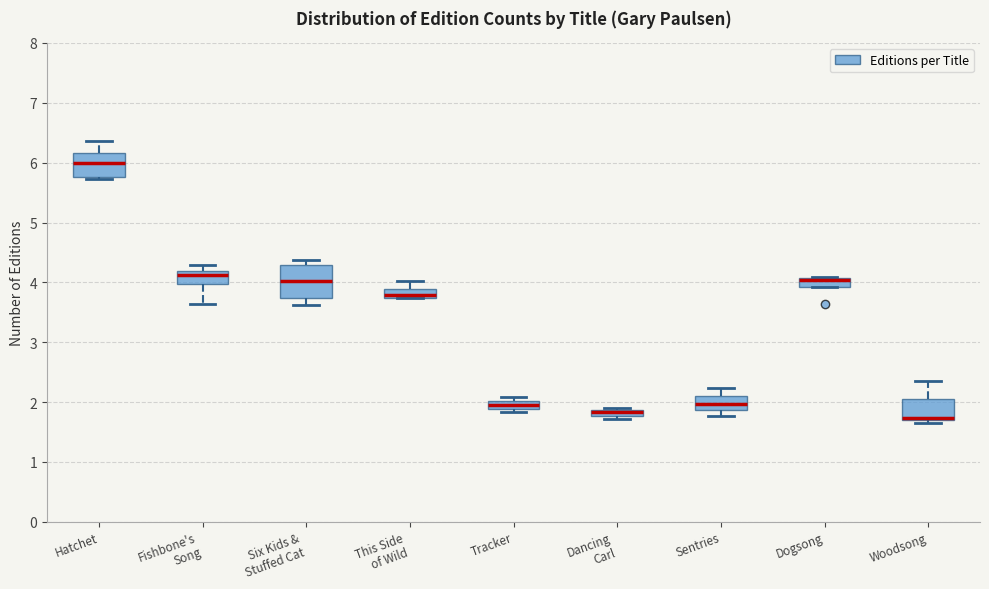

Which box is the tallest, from its lower edge to its upper edge?

Six Kids & Stuffed Cat